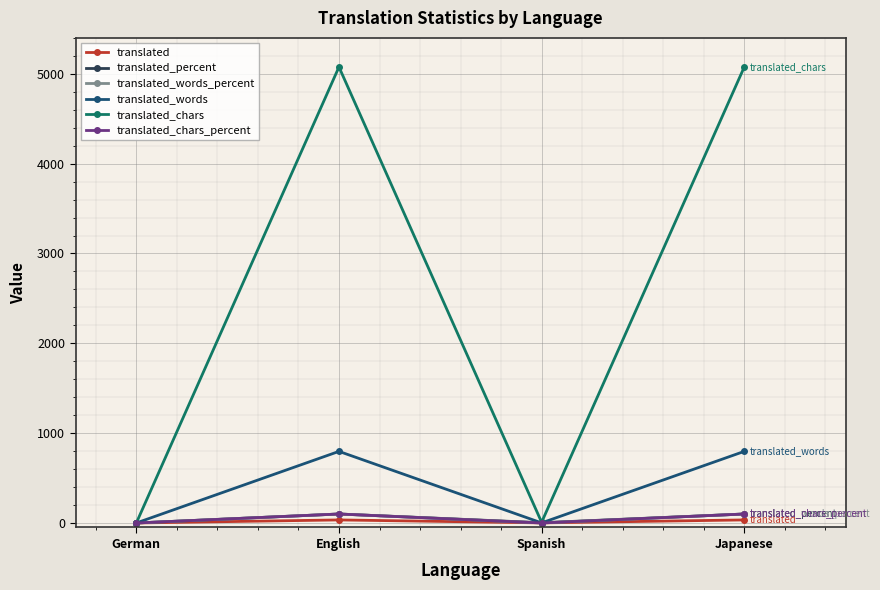

Is this an area chart (filled region under the line)?

No